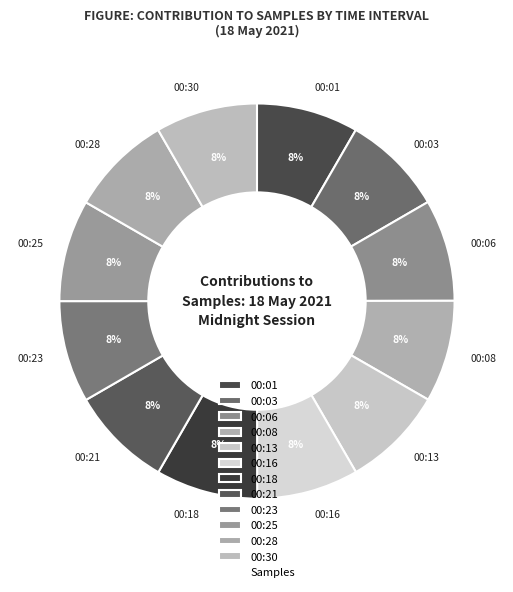

How many slices are in this pie chart?

12